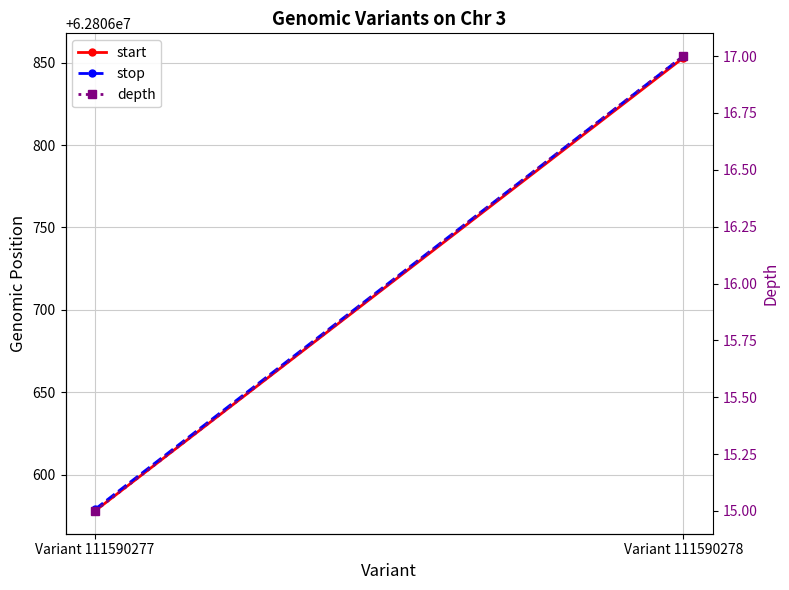

Which series has the largest range (max minus min)?

start